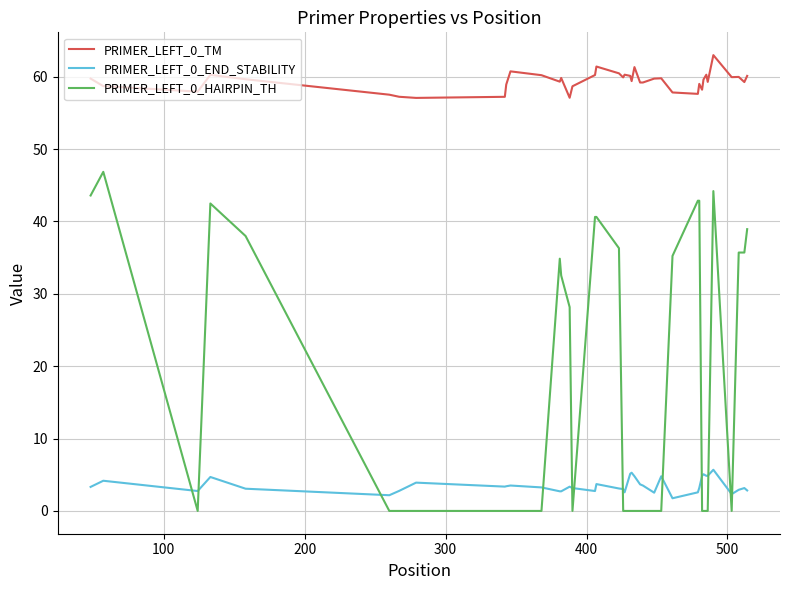

At how many categories does at least one series exceed 30?

40